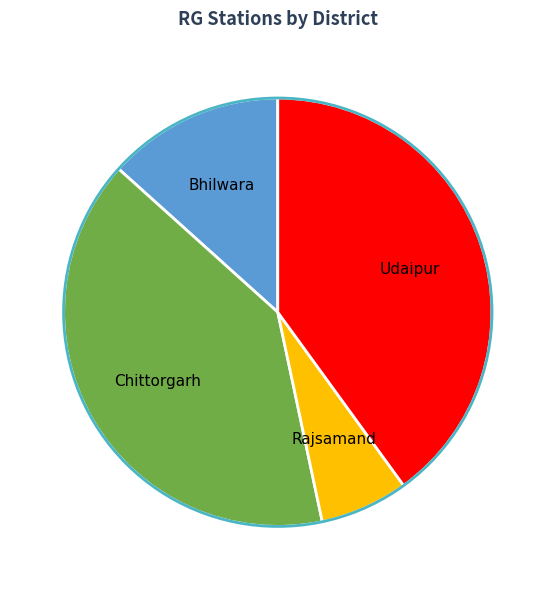

Which has a higher value, Chittorgarh or Bhilwara?

Chittorgarh